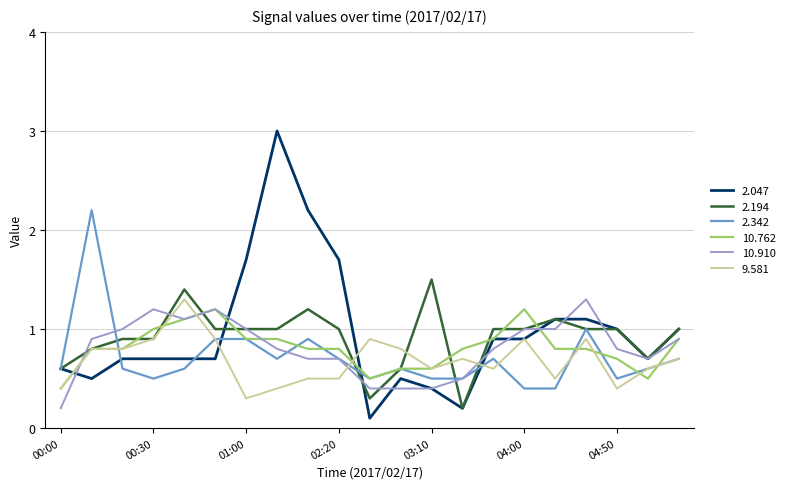

What is the greatest value displayed?

3.0